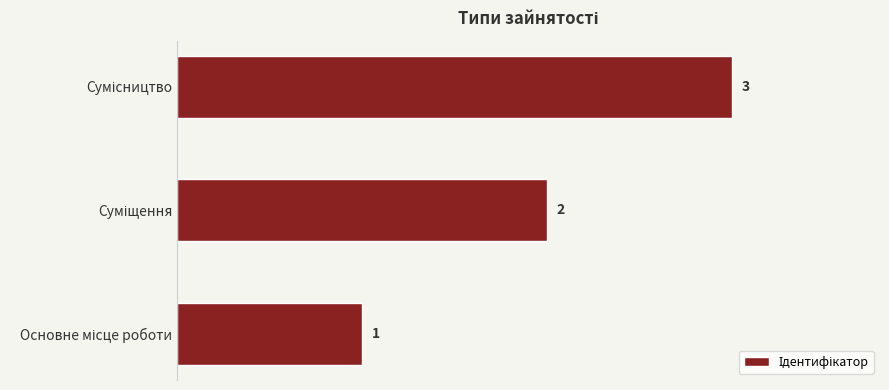

What is the greatest value displayed?

3